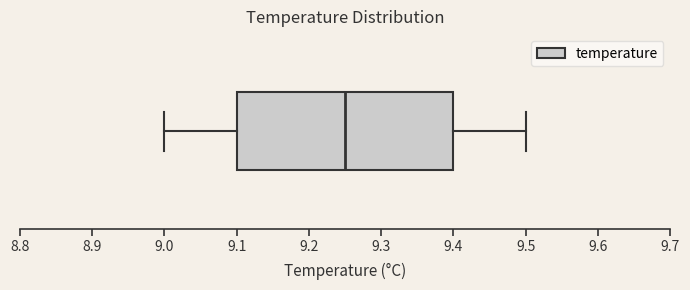

Where is the right edge of the box on the x-axis? The values are not printed on the chart, so give them approximately, as read against the axis.

9.40